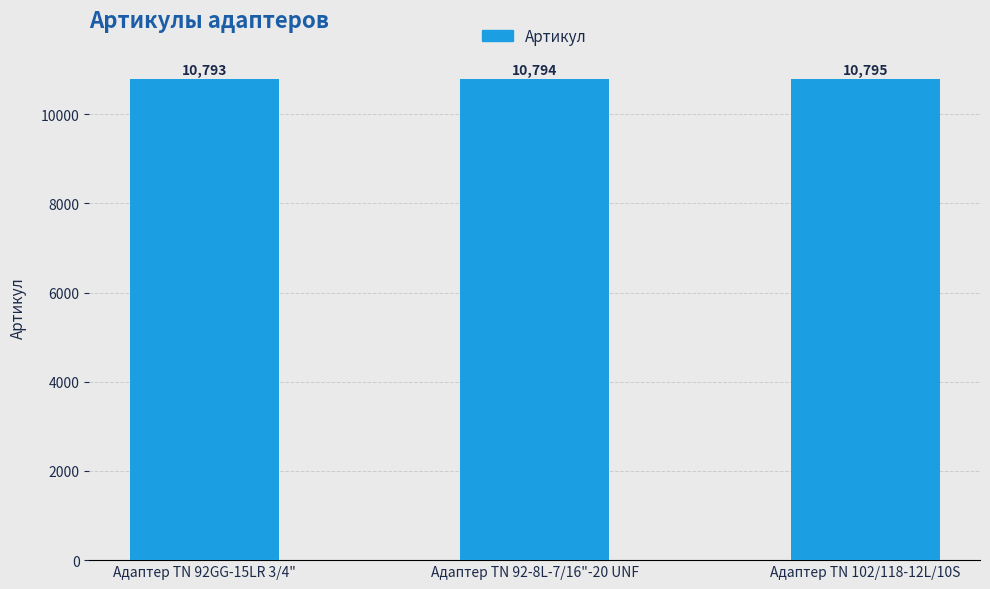

List the labels in order of value, smallest first.

Адаптер TN 92GG-15LR 3/4", Адаптер TN 92-8L-7/16"-20 UNF, Адаптер ТN 102/118-12L/10S